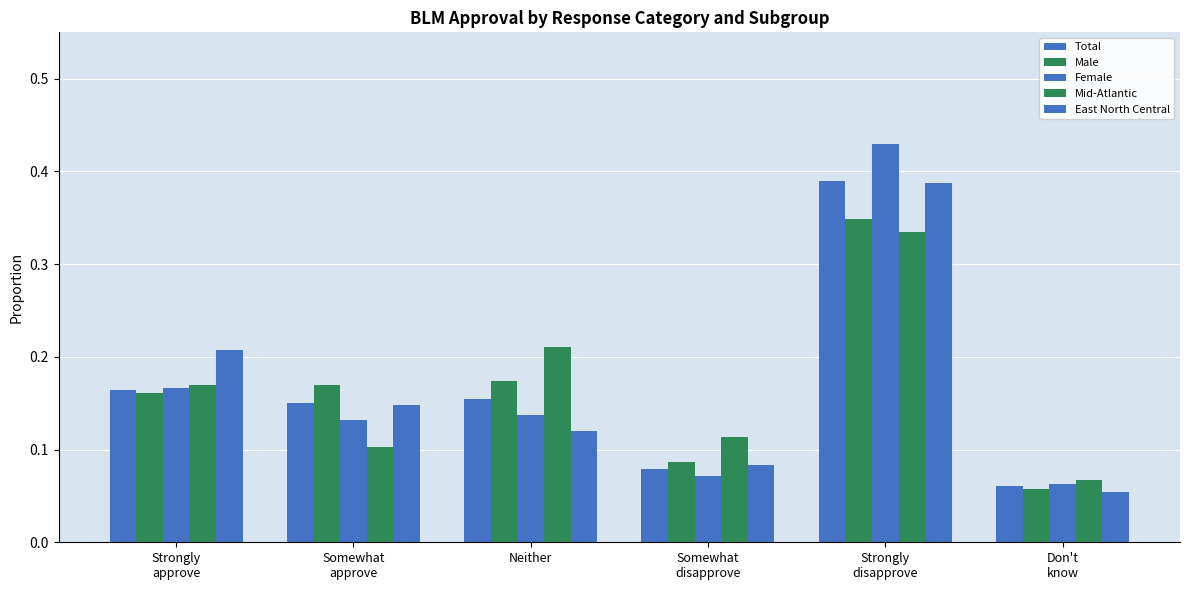

What is the sum of the East North Central values at Somewhat
disapprove and Strongly
disapprove?

0.5